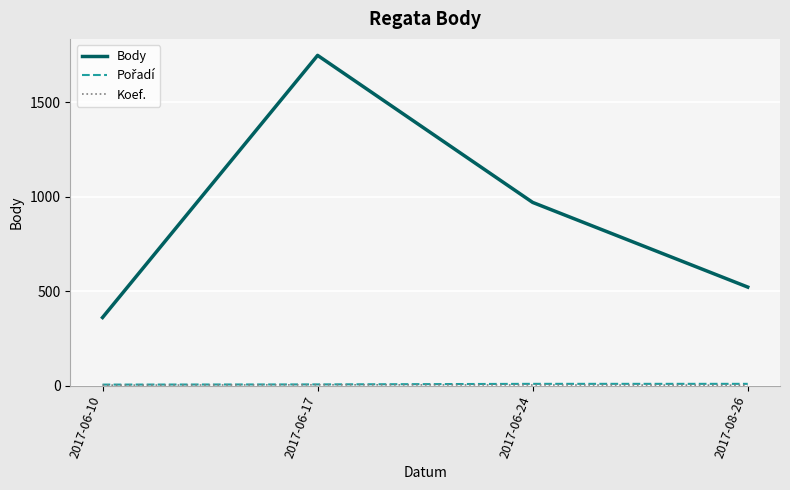

Which series has the widest spread of values?

Body